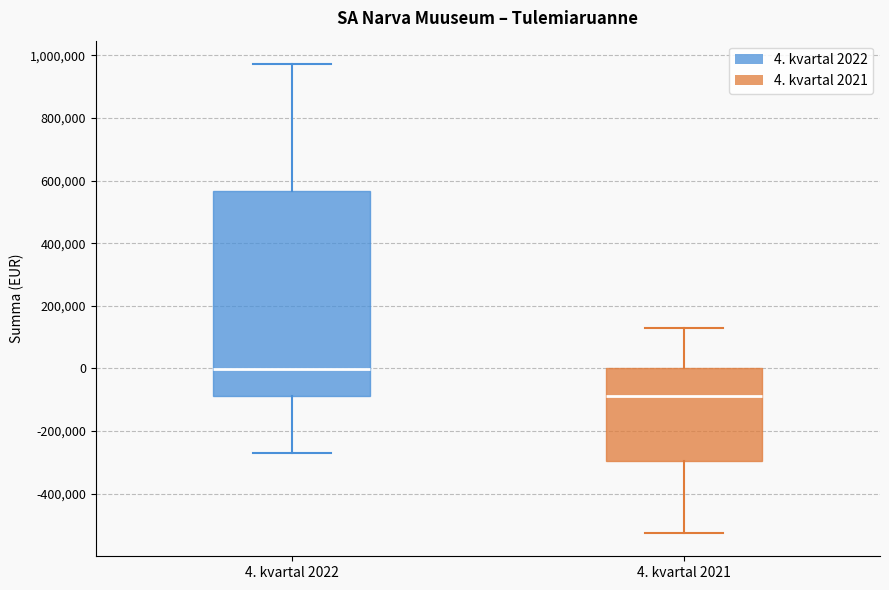

Which box is the tallest, from its lower edge to its upper edge?

4. kvartal 2022